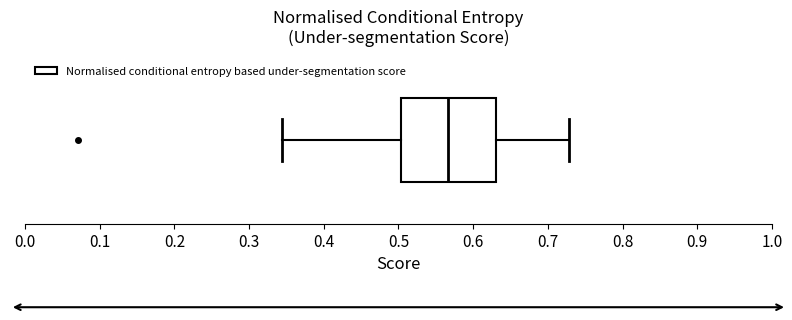

Transcribe this box plot: give where the median line is, the range the box spans, and where the two whiskers end, as read against the x-axis. The values are not printed on the chart, so give them approximately, as read against the axis.

median 0.57, box 0.50 to 0.63, whiskers 0.34 to 0.73